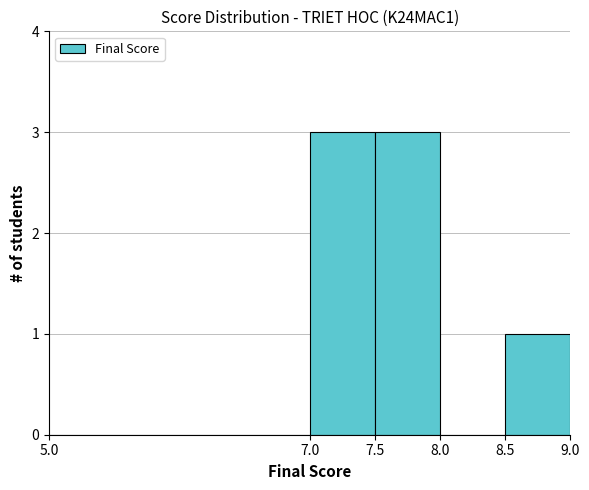

How tall is the bar that spans 7.5 to 8.0 on the x-axis? The values are not printed on the chart, so give them approximately, as read against the axis.

3